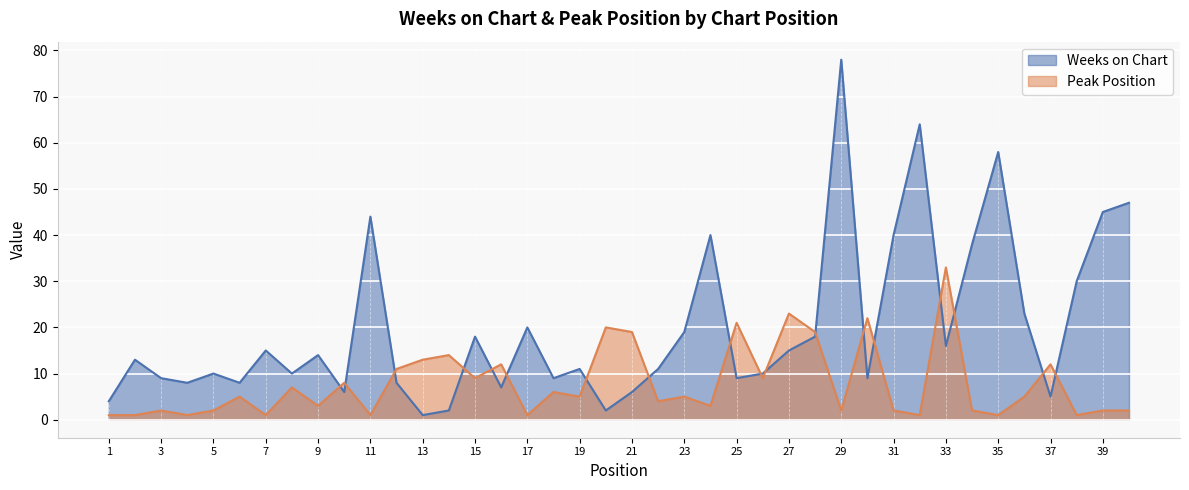

What is the total value across all series at 6?

13